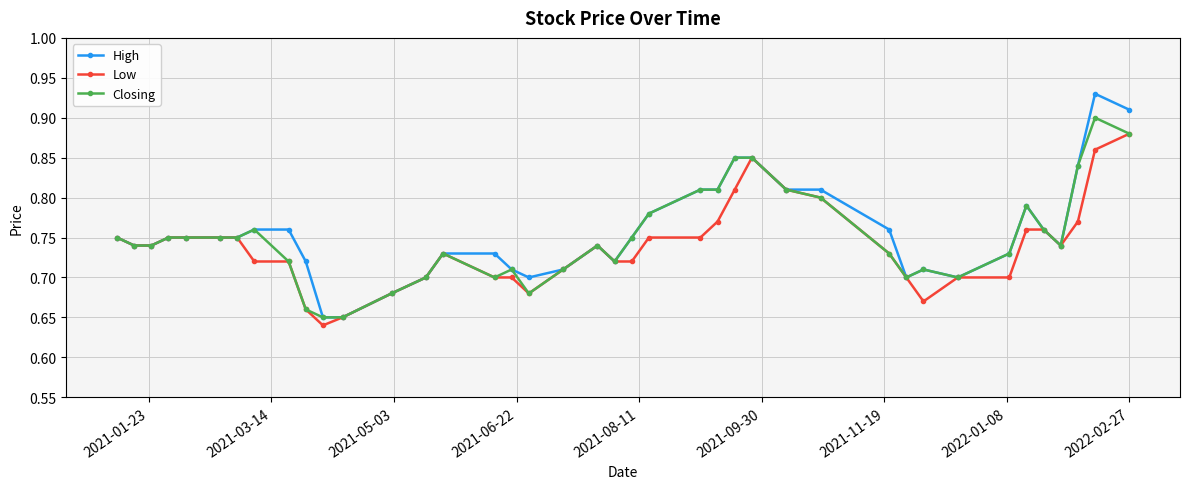

What is the difference between the second highest and second lowest values in the Low series?

0.2